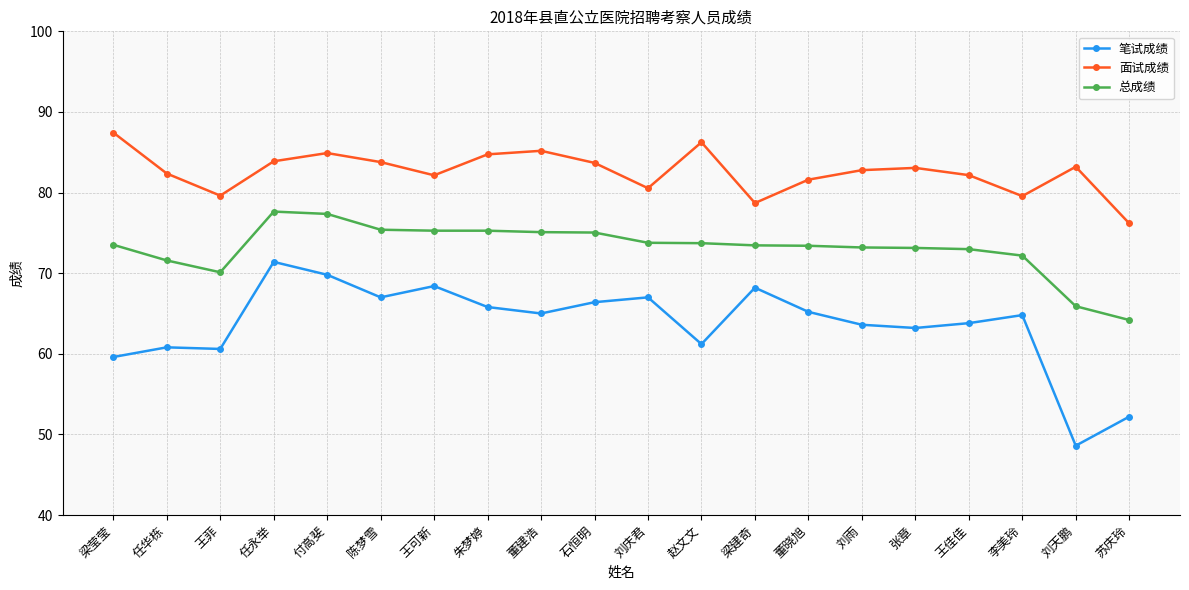

What is the lowest value of the 笔试成绩 series?

48.6